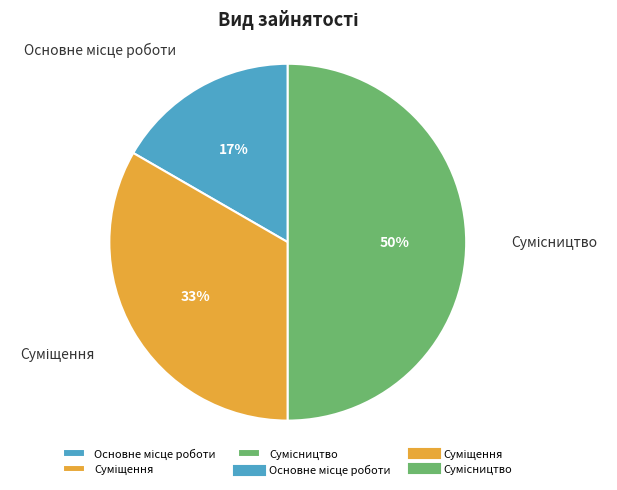

To the nearest percent, what is the difference between the largest and smallest slice percentages?

33%